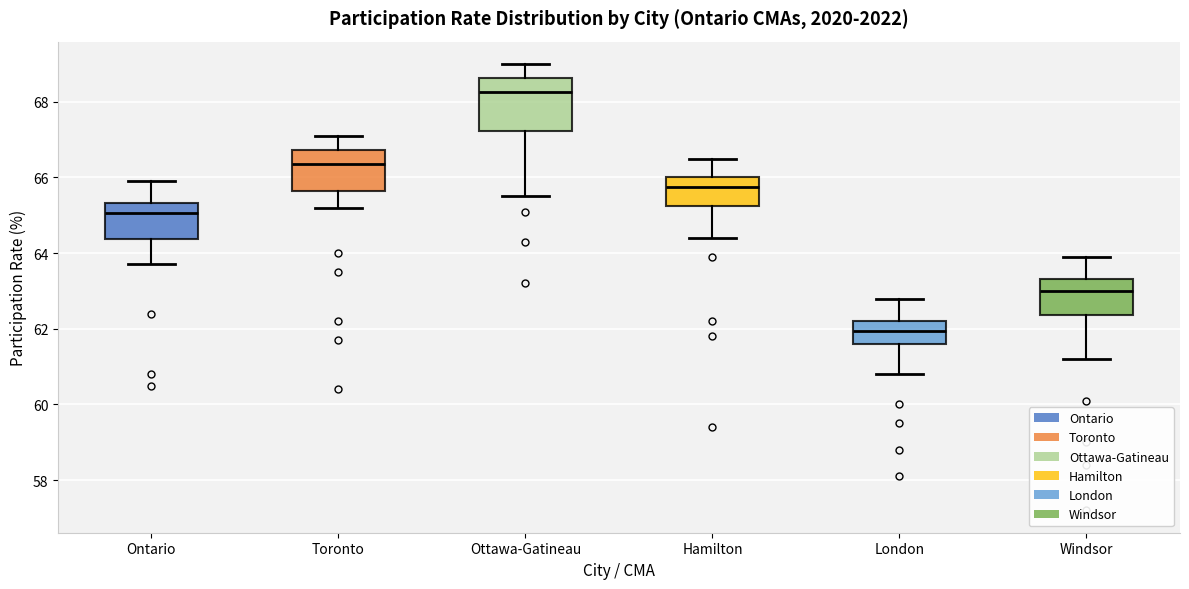

Where is the upper edge of the box for Ottawa-Gatineau on the y-axis? The values are not printed on the chart, so give them approximately, as read against the axis.

68.6